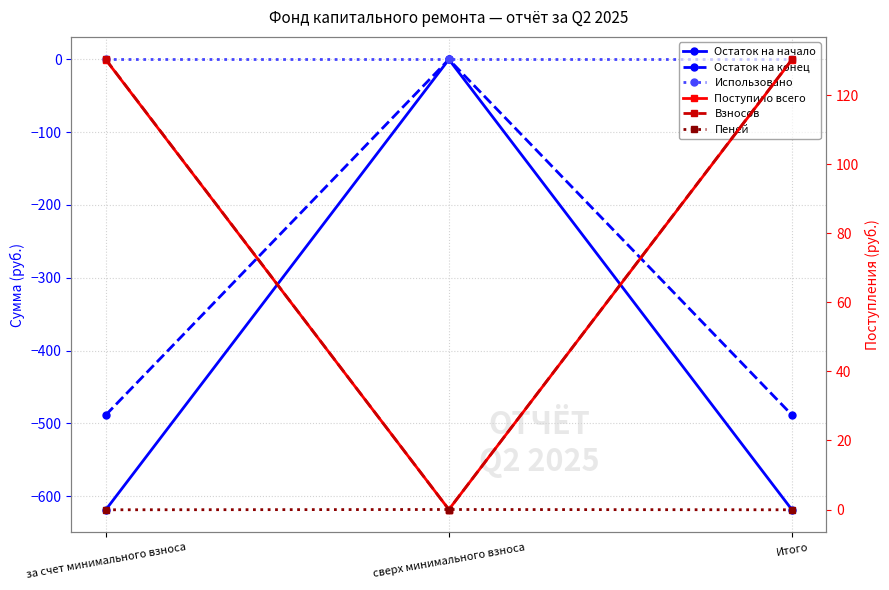

Which has a higher value, за счет минимального взноса or Итого?

за счет минимального взноса